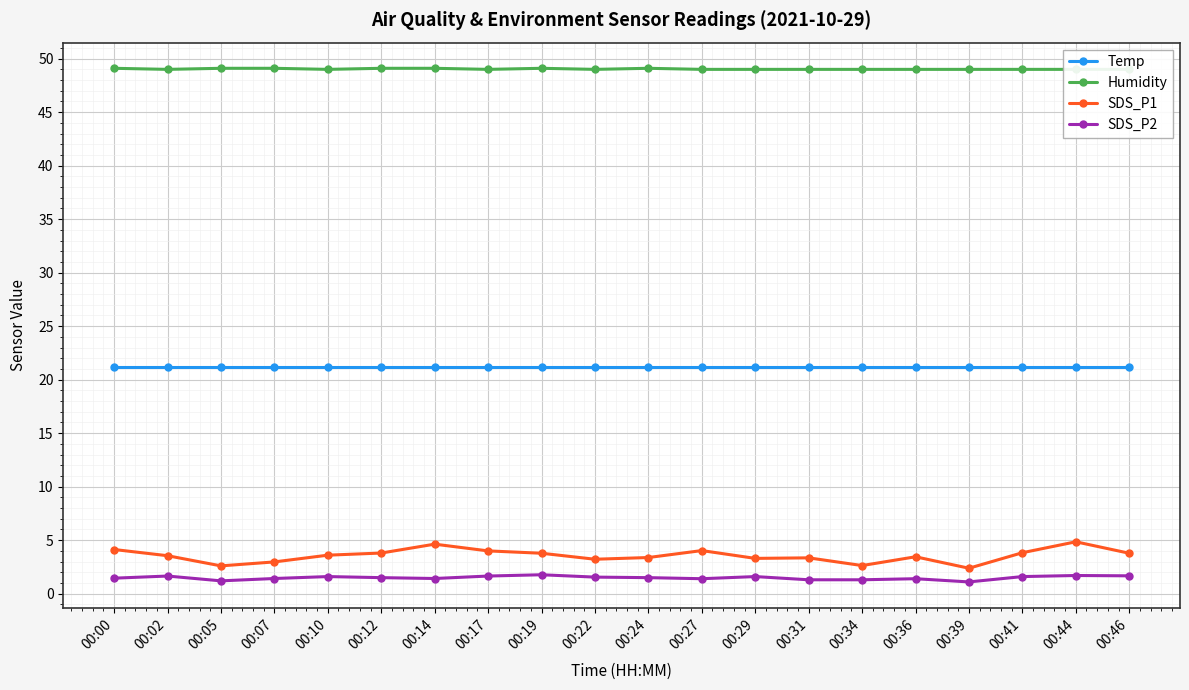

What is the maximum value for SDS_P1?

4.8